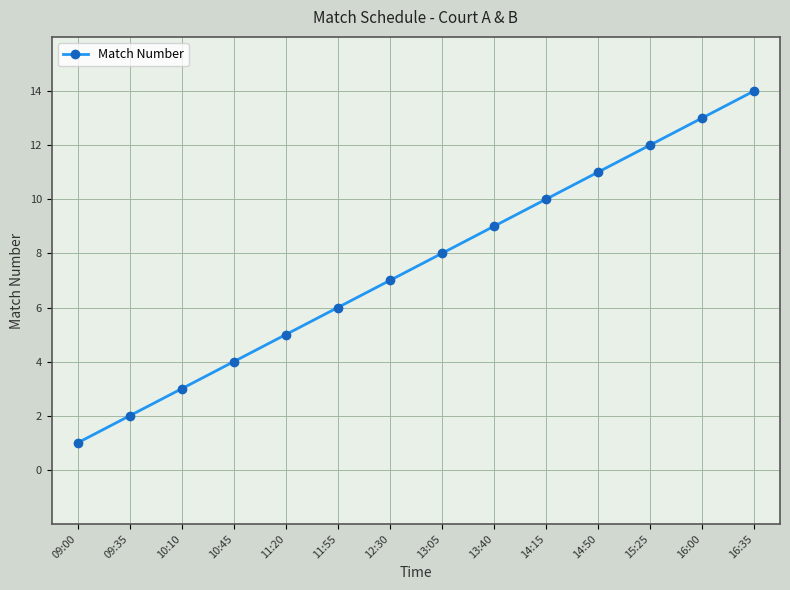

Where is the data nearest to the value 7?

12:30